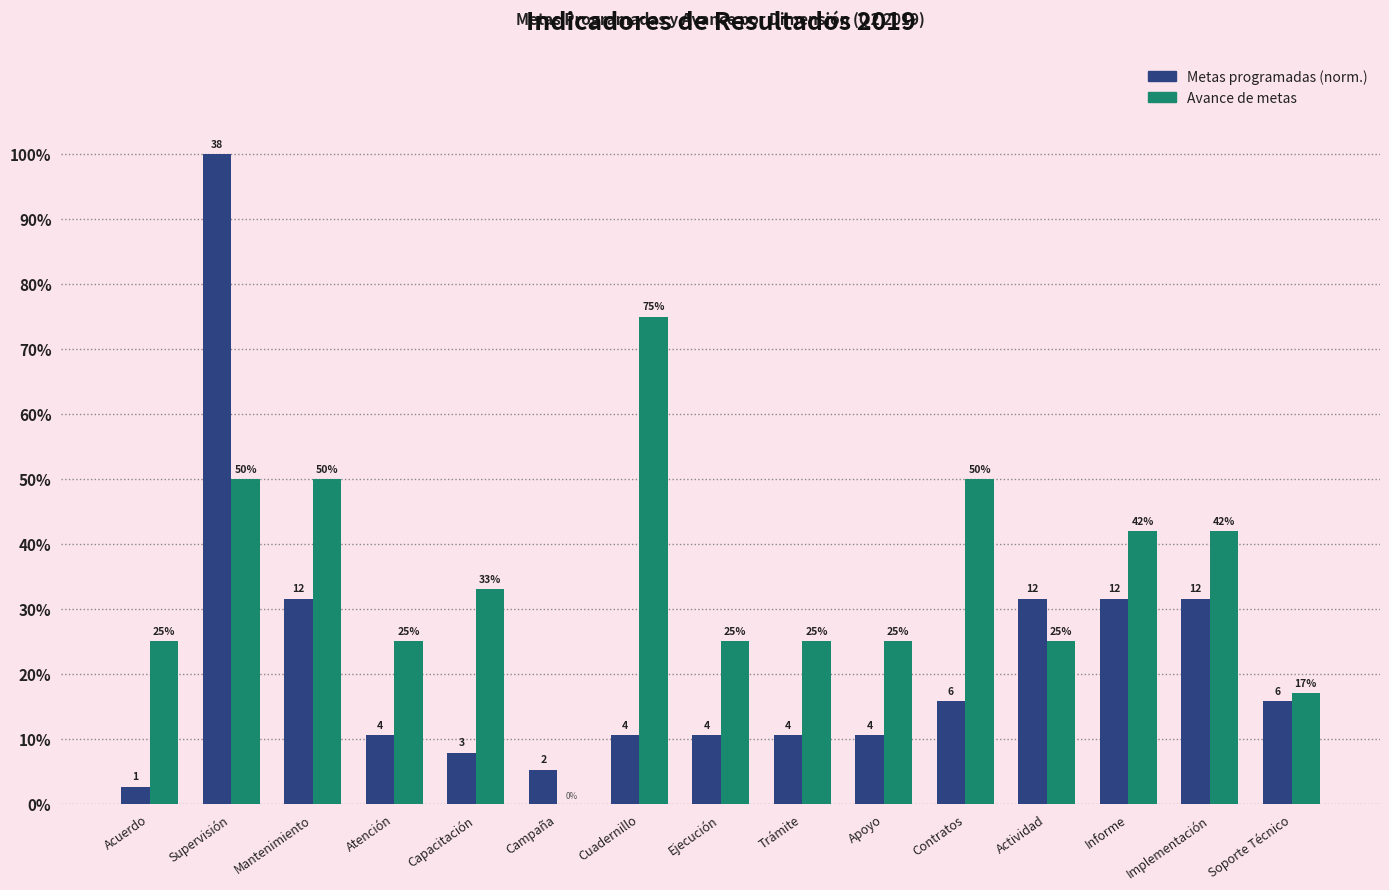

Rank the series by their average value, from highest to lowest.

Avance de metas, Metas programadas (norm.)